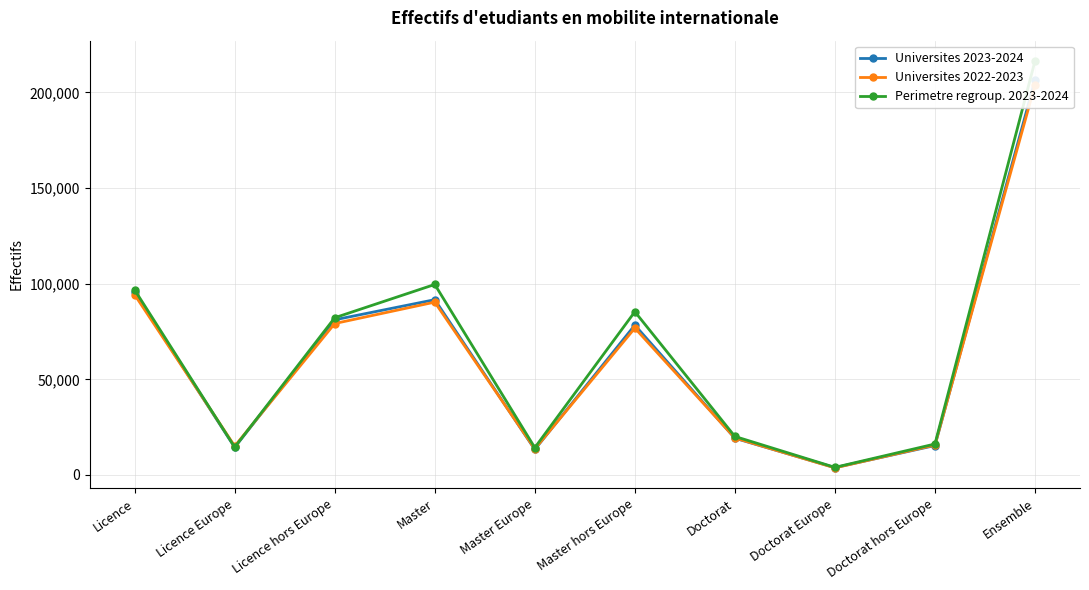

Which series has the largest total across all categories?

Perimetre regroup. 2023-2024